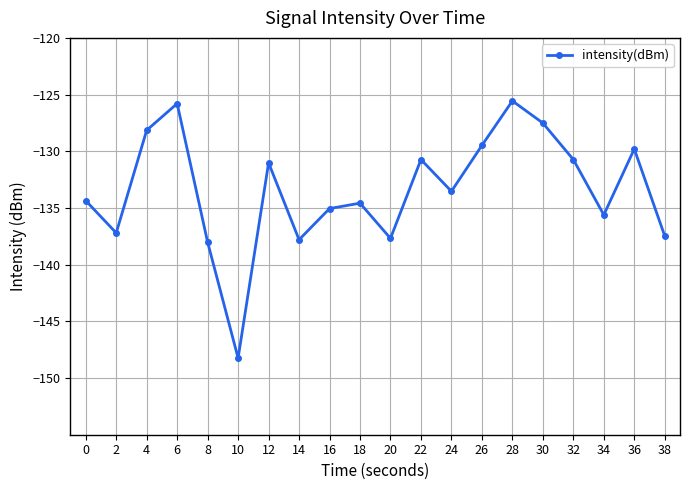

Between 32 and 14, which is larger?

32